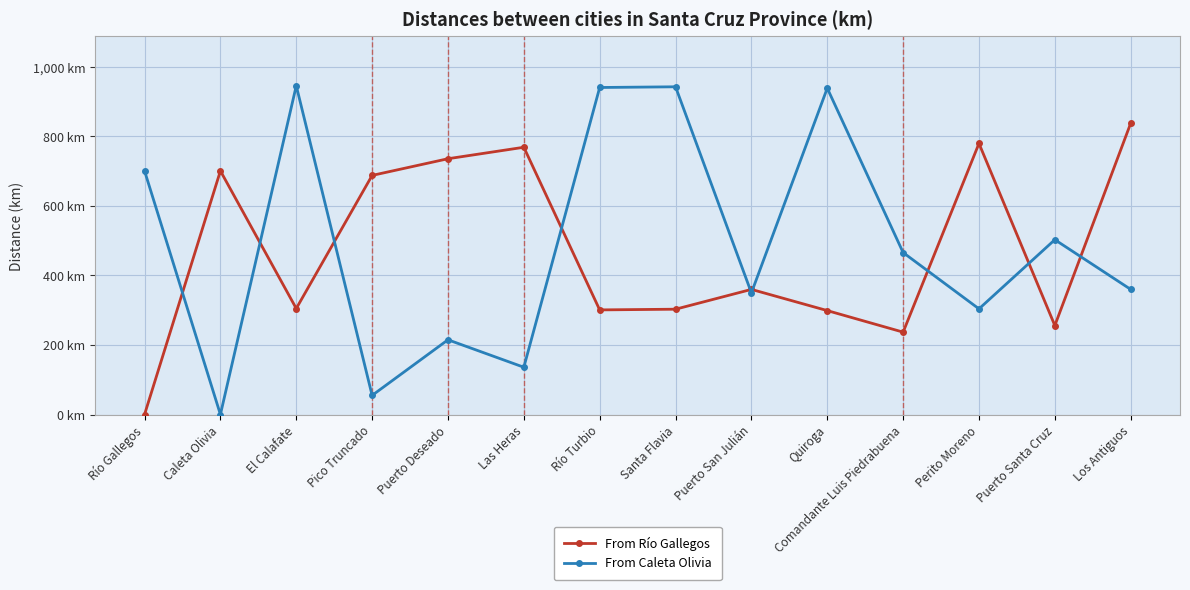

Which label corresponds to the smallest value in the chart?

Río Gallegos